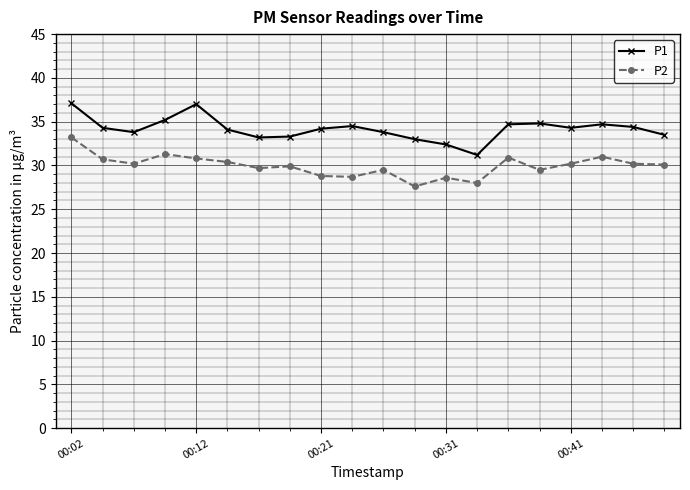

What is the value of the P1 point at the 8th from the left?

33.3